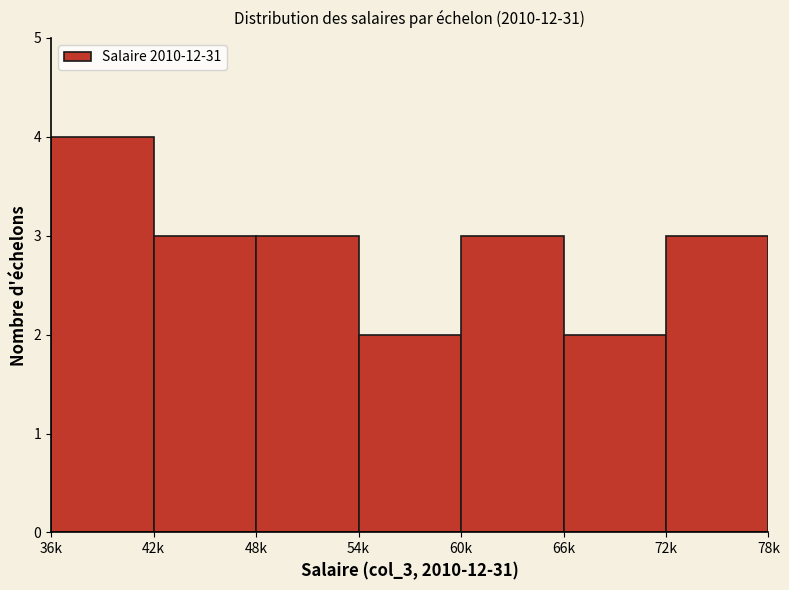

Reading left to right, list all the values displayed in this chart.

4	3	3	2	3	2	3